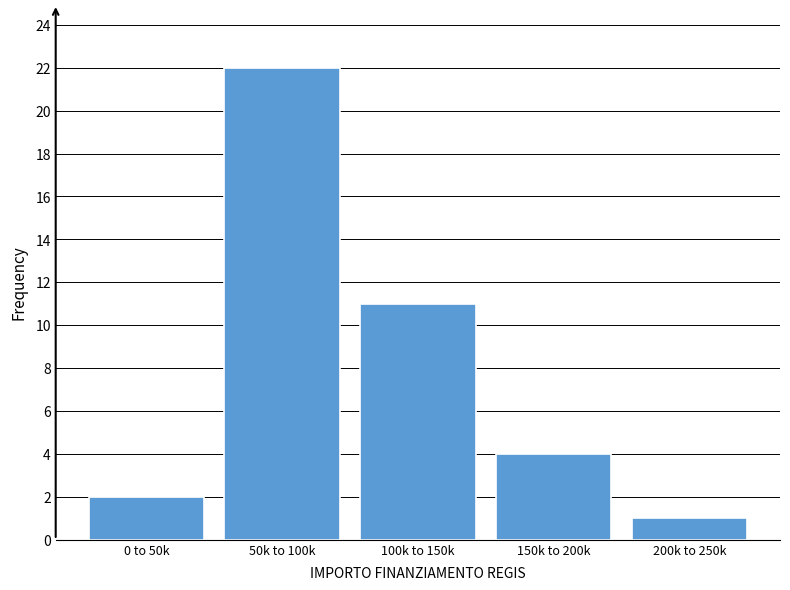

Reading left to right, transcribe all the data shown in this chart.

0 to 50k=2	50k to 100k=22	100k to 150k=11	150k to 200k=4	200k to 250k=1